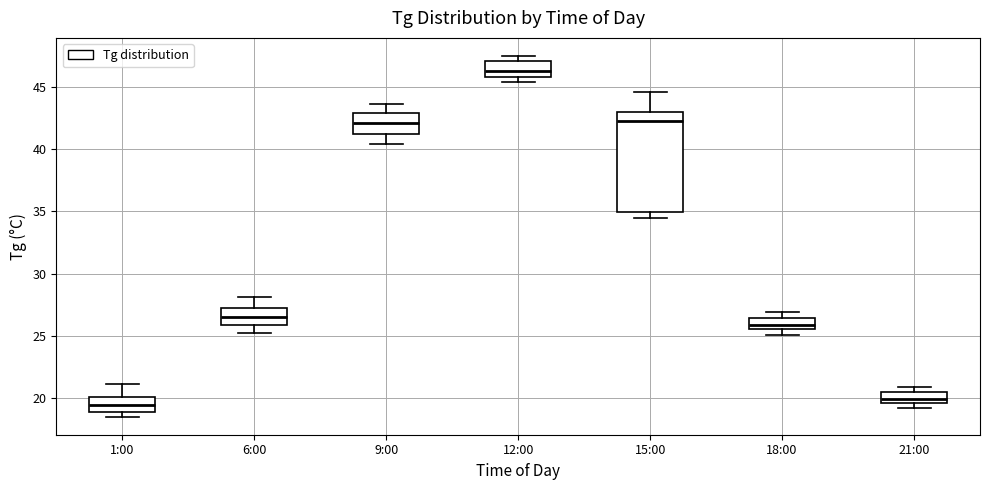

Which box is the tallest, from its lower edge to its upper edge?

15:00